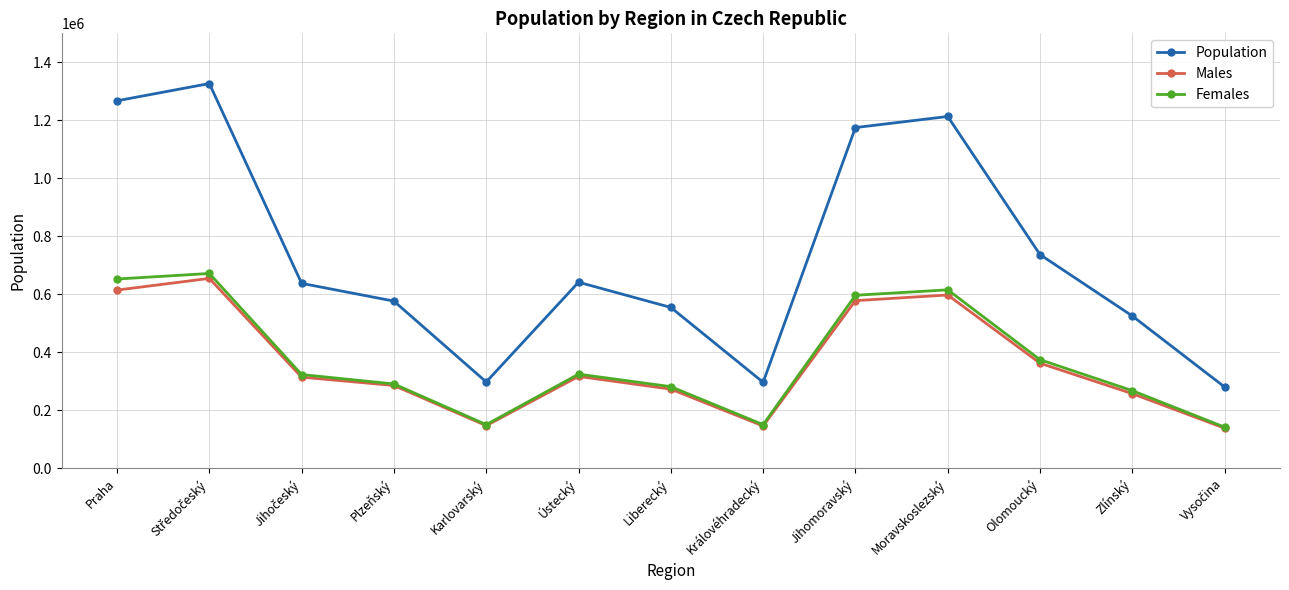

What is the difference between the maximum and second lowest values in the Population series?

1030127